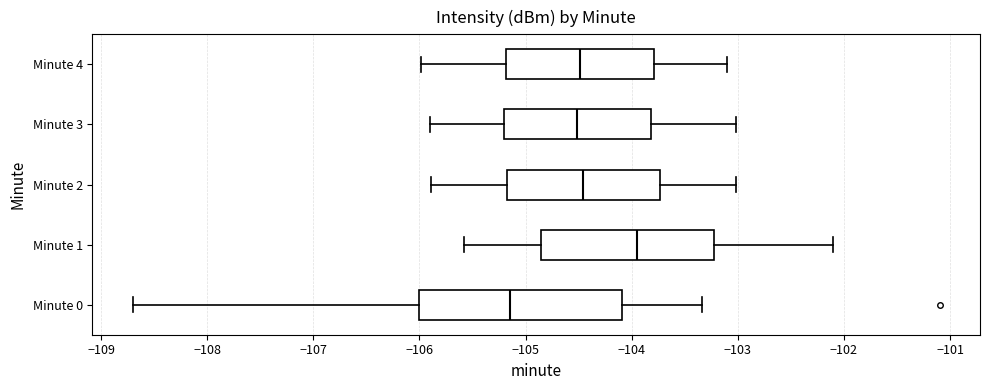

Comparing the boxes themselves (not the whiskers), which one is the widest?

Minute 0